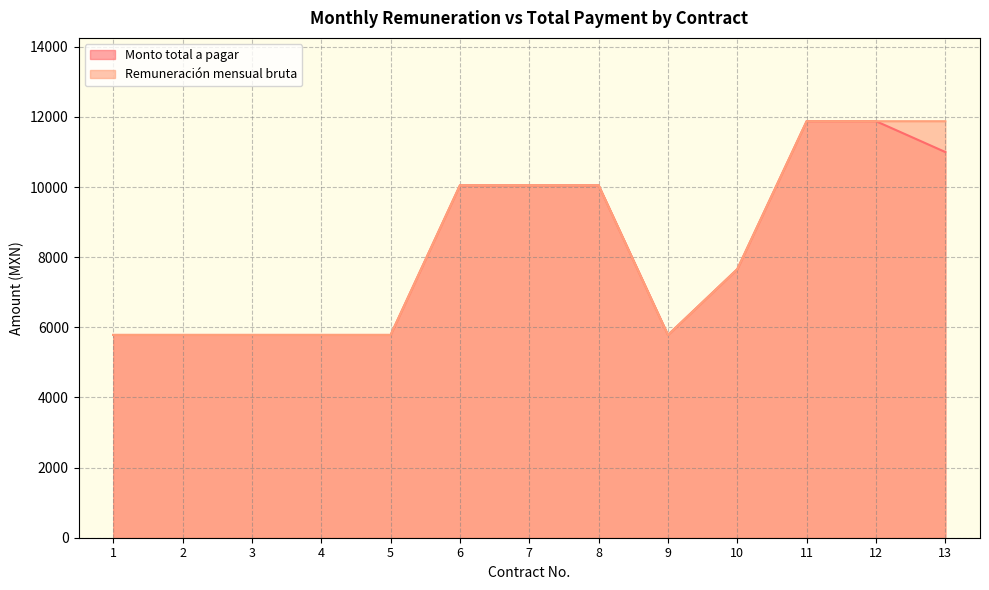

At which category does Remuneración mensual bruta reach its first local valley?

9